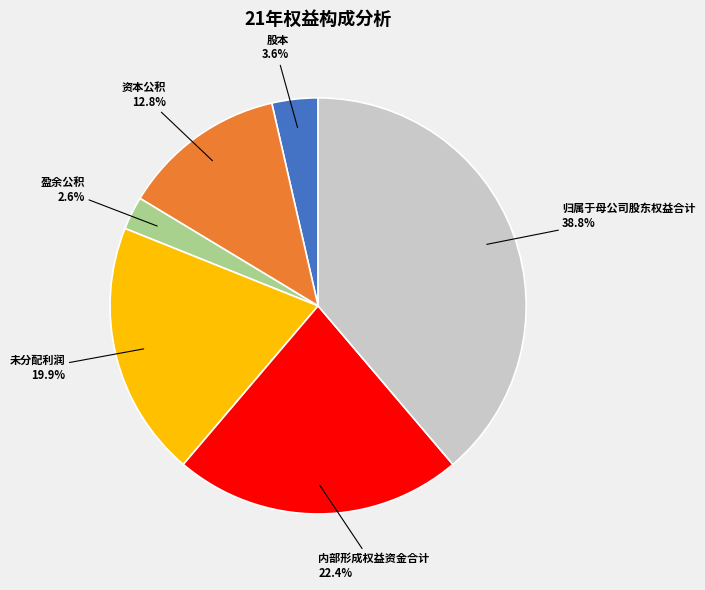

Which slice is the smallest?

盈余公积